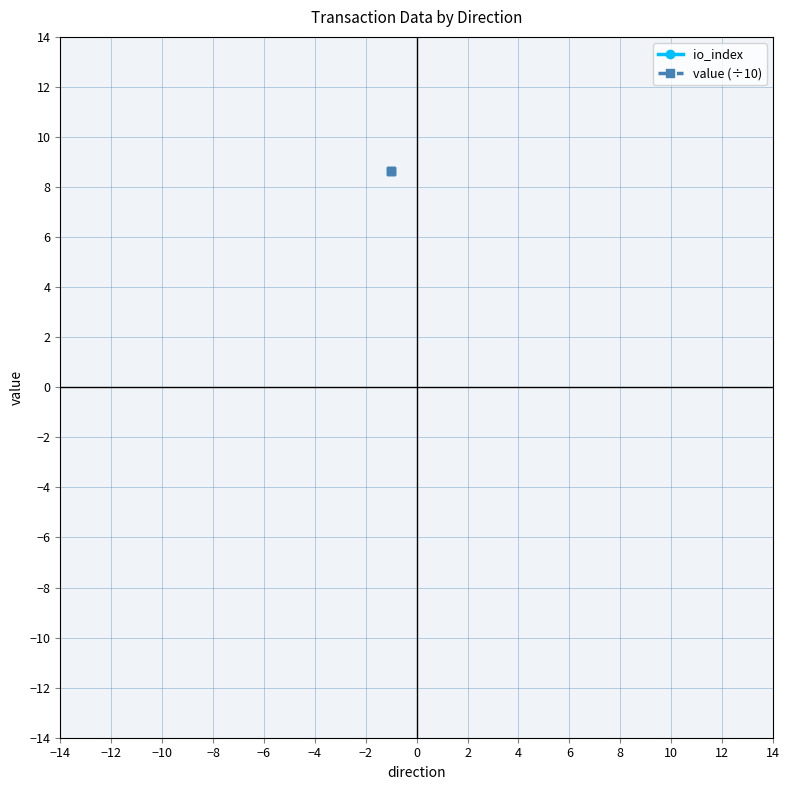

How many lines are shown in the chart?

2